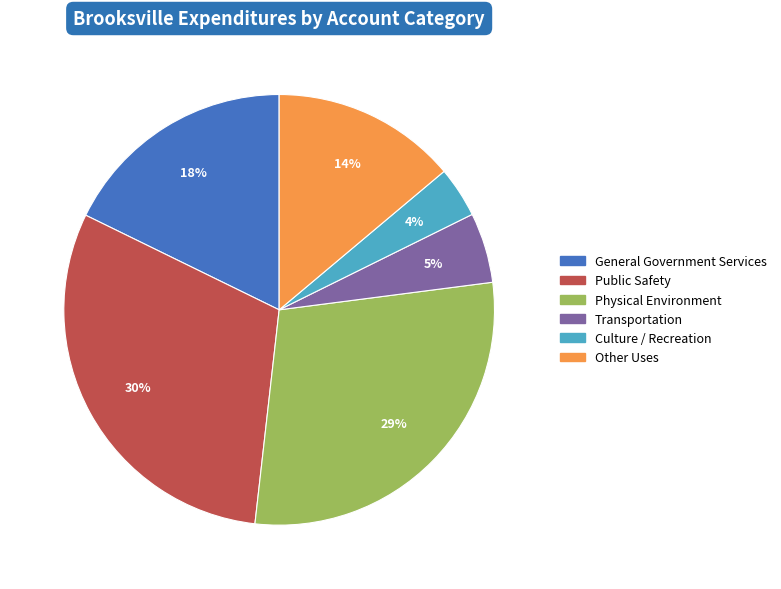

True or false: Public Safety accounts for 40% of the total.

False